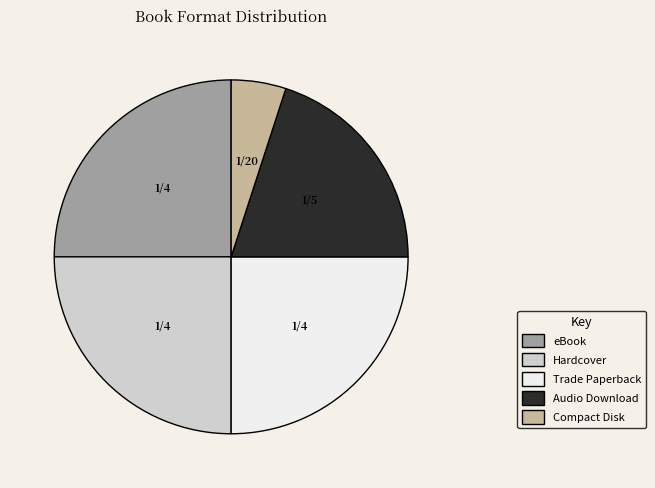

Which slice is the smallest?

Compact Disk